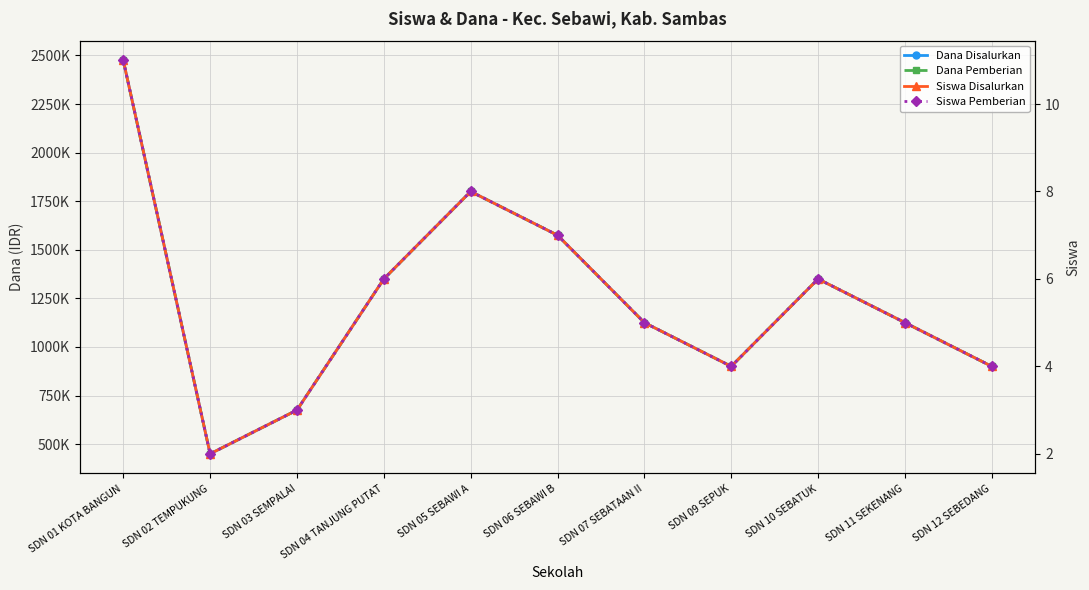

What is the difference between the highest and lowest values at SDN 01 KOTA BANGUN?

2474989